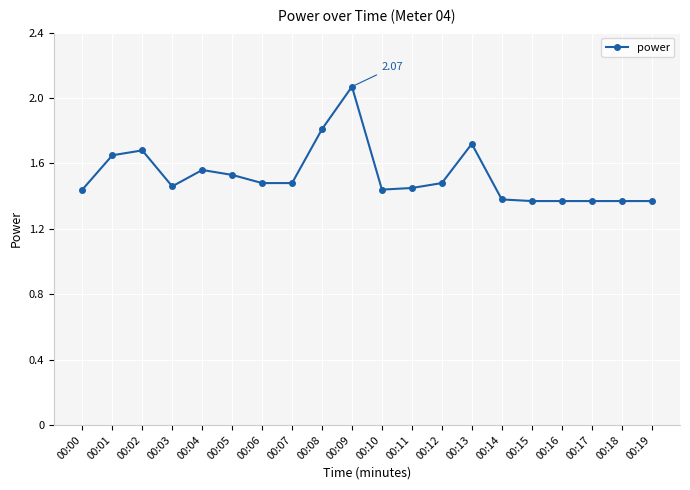

Between 00:10 and 00:14, which is larger?

00:10